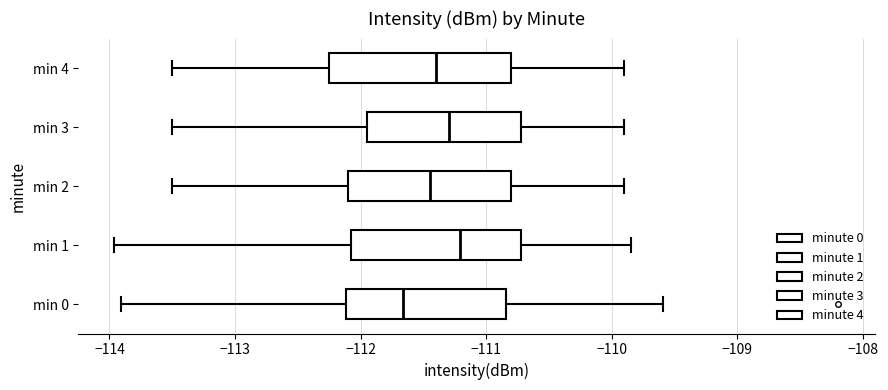

Reading bottom to top, transcribe this box plot: for each box, give where its median line is, the range the box spans, and where its two whiskers end, as read against the x-axis. The values are not printed on the chart, so give them approximately, as read against the axis.

min 0: median -111.7, box -112.1 to -110.8, whiskers -113.9 to -109.6
min 1: median -111.2, box -112.1 to -110.7, whiskers -114.0 to -109.8
min 2: median -111.4, box -112.1 to -110.8, whiskers -113.5 to -109.9
min 3: median -111.3, box -111.9 to -110.7, whiskers -113.5 to -109.9
min 4: median -111.4, box -112.2 to -110.8, whiskers -113.5 to -109.9